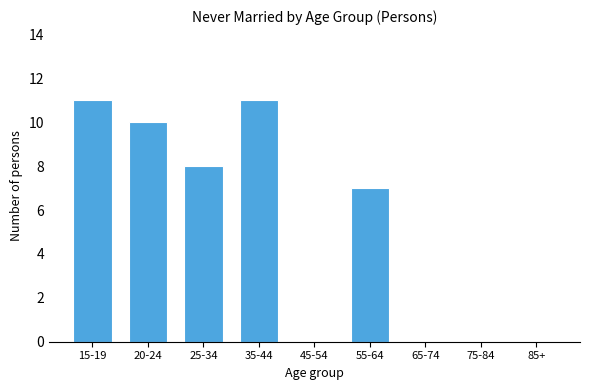

Reading left to right, list all the values displayed in this chart.

15-19=11	20-24=10	25-34=8	35-44=11	45-54=0	55-64=7	65-74=0	75-84=0	85+=0